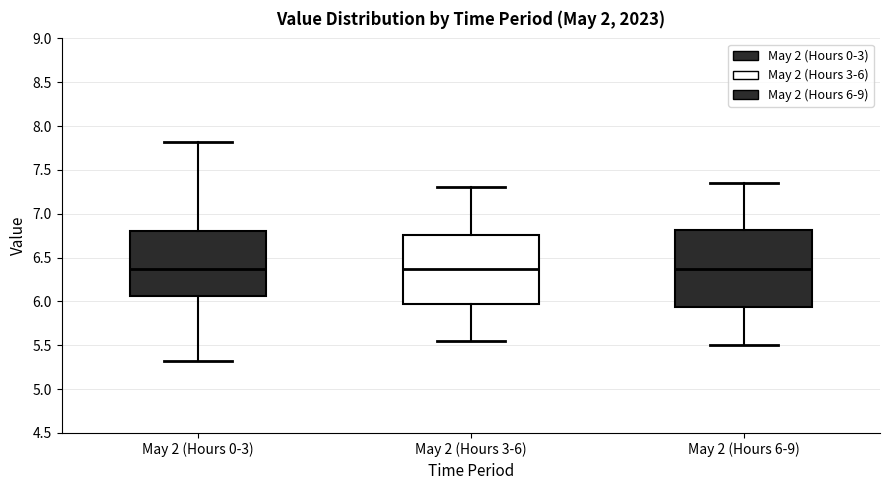

Reading left to right, transcribe this box plot: for each box, give where its median line is, the range the box spans, and where its two whiskers end, as read against the y-axis. The values are not printed on the chart, so give them approximately, as read against the axis.

May 2 (Hours 0-3): median 6.40, box 6.05 to 6.80, whiskers 5.30 to 7.80
May 2 (Hours 3-6): median 6.40, box 5.95 to 6.75, whiskers 5.55 to 7.30
May 2 (Hours 6-9): median 6.40, box 5.95 to 6.80, whiskers 5.50 to 7.35